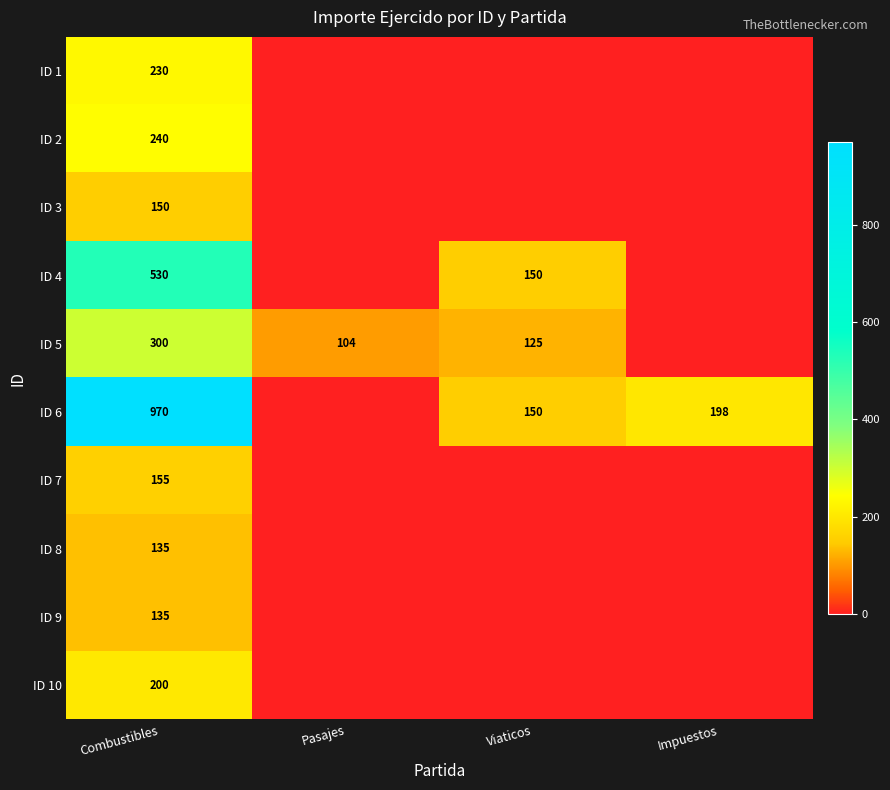

What is the difference between the highest and lowest values at Combustibles?

835